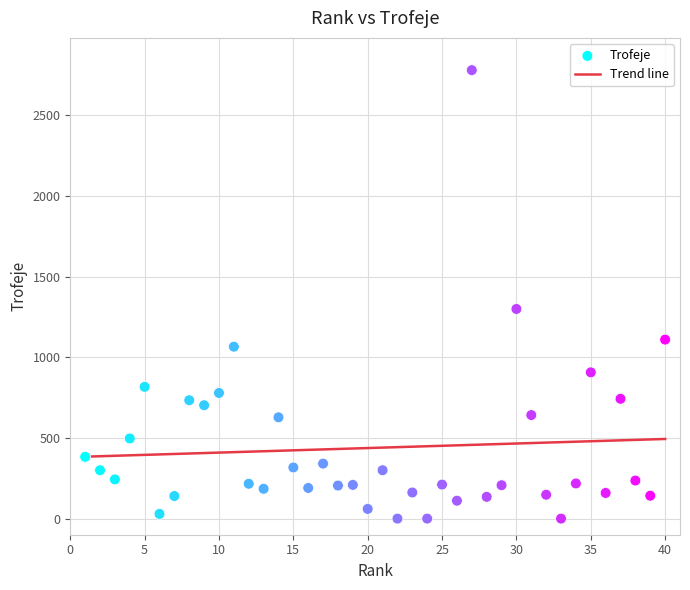

What is the range of Y values (max minus min)?

2781